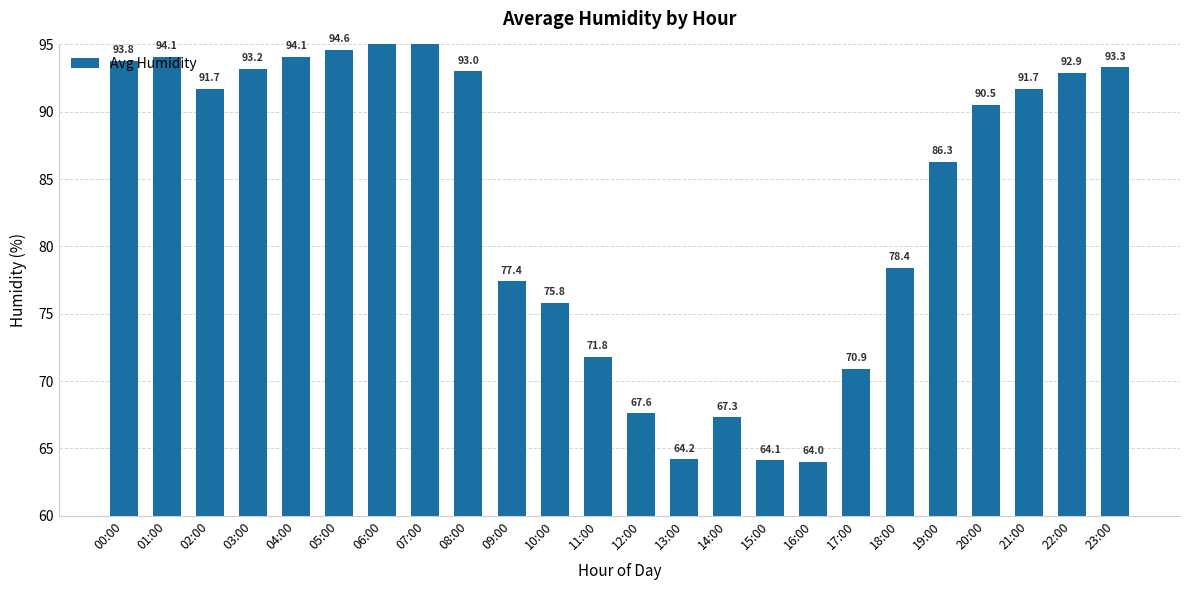

Where is the data nearest to the value 80?

18:00